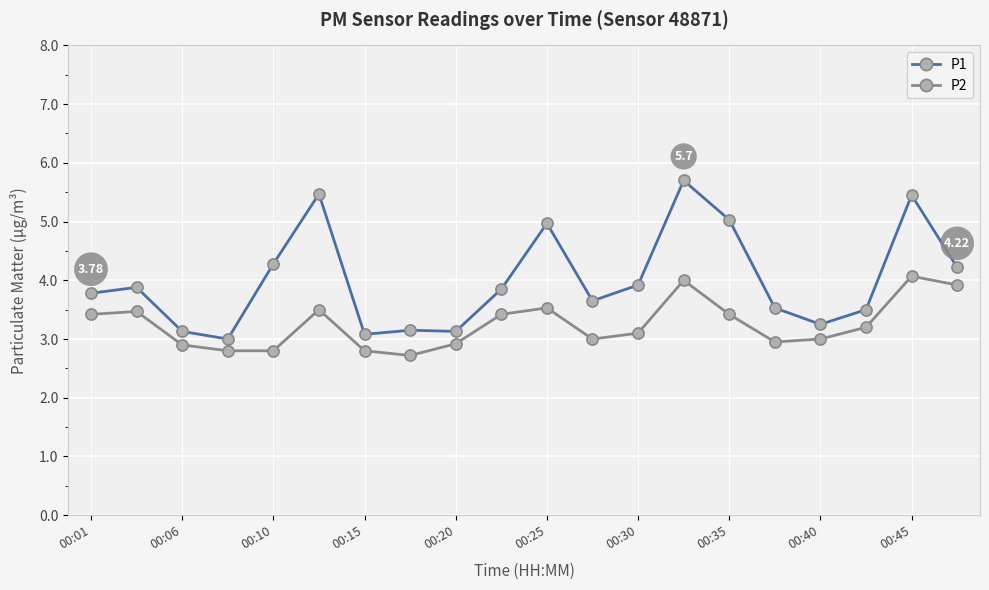

Which series has the largest range (max minus min)?

P1